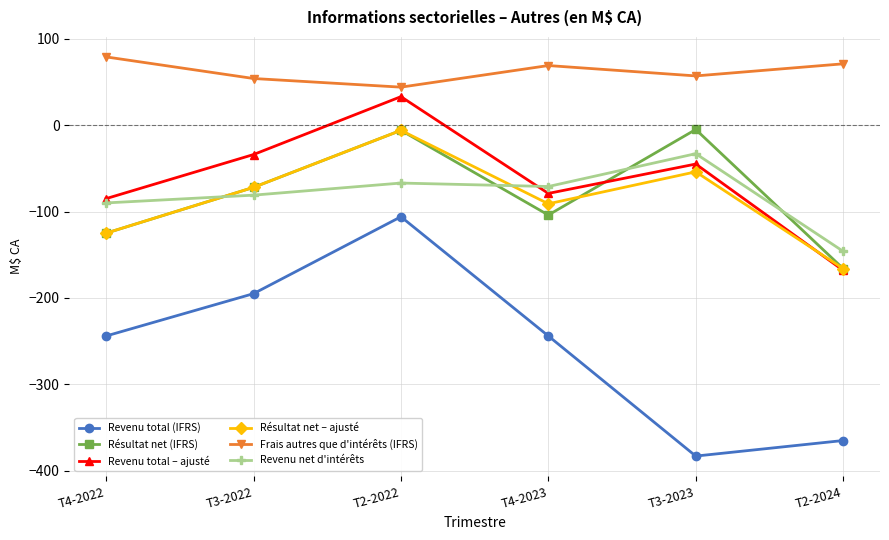

True or false: Résultat net – ajusté has a value of -6 at T2-2022.

True